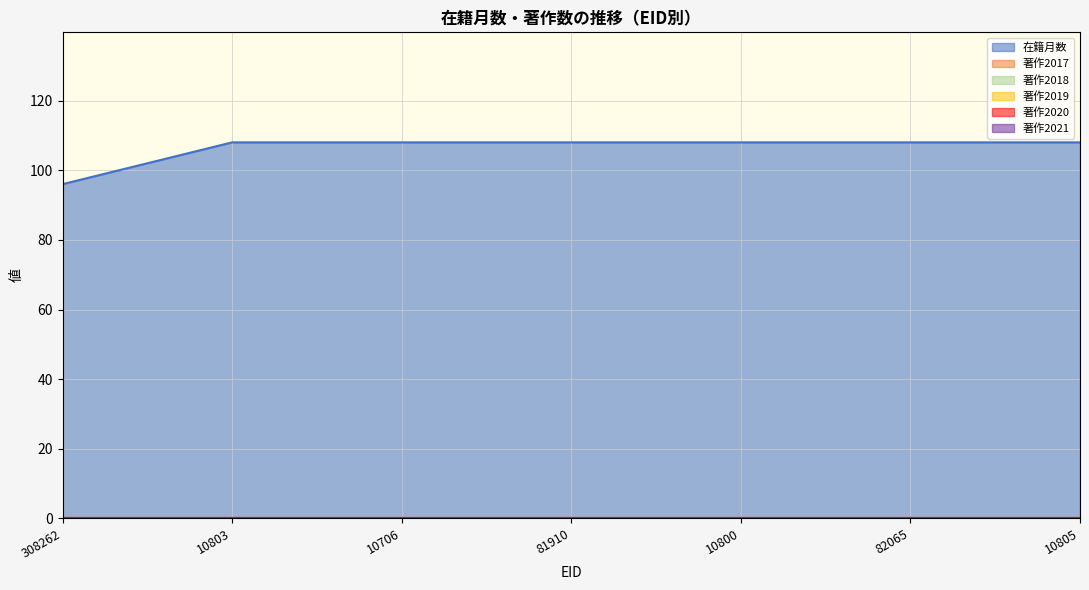

True or false: 著作2021 has more than 2 interior local peaks.

False